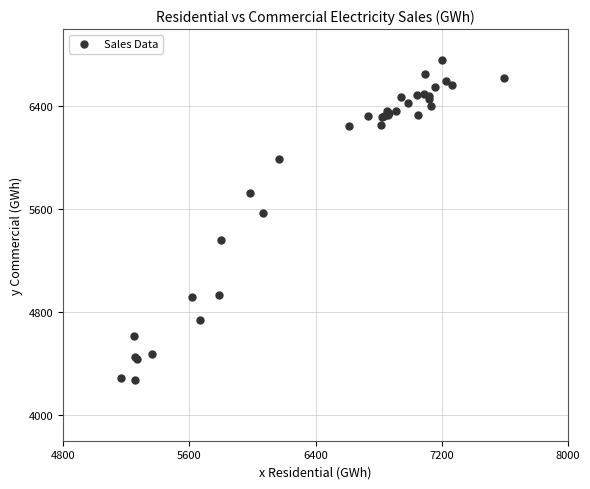

What Y value in the scatter plot is closest to 5514?

5569.0